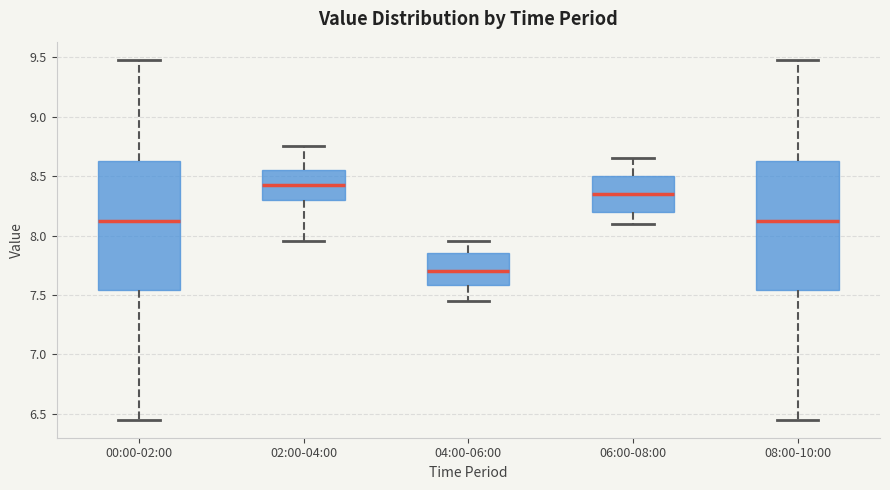

Reading left to right, read every box against the y-axis: the position of its median line, the range the box covers, and the ends of its whiskers. The values are not printed on the chart, so give them approximately, as read against the axis.

00:00-02:00: median 8.15, box 7.55 to 8.65, whiskers 6.45 to 9.50
02:00-04:00: median 8.45, box 8.30 to 8.55, whiskers 7.95 to 8.75
04:00-06:00: median 7.70, box 7.60 to 7.85, whiskers 7.45 to 7.95
06:00-08:00: median 8.35, box 8.20 to 8.50, whiskers 8.10 to 8.65
08:00-10:00: median 8.15, box 7.55 to 8.65, whiskers 6.45 to 9.50